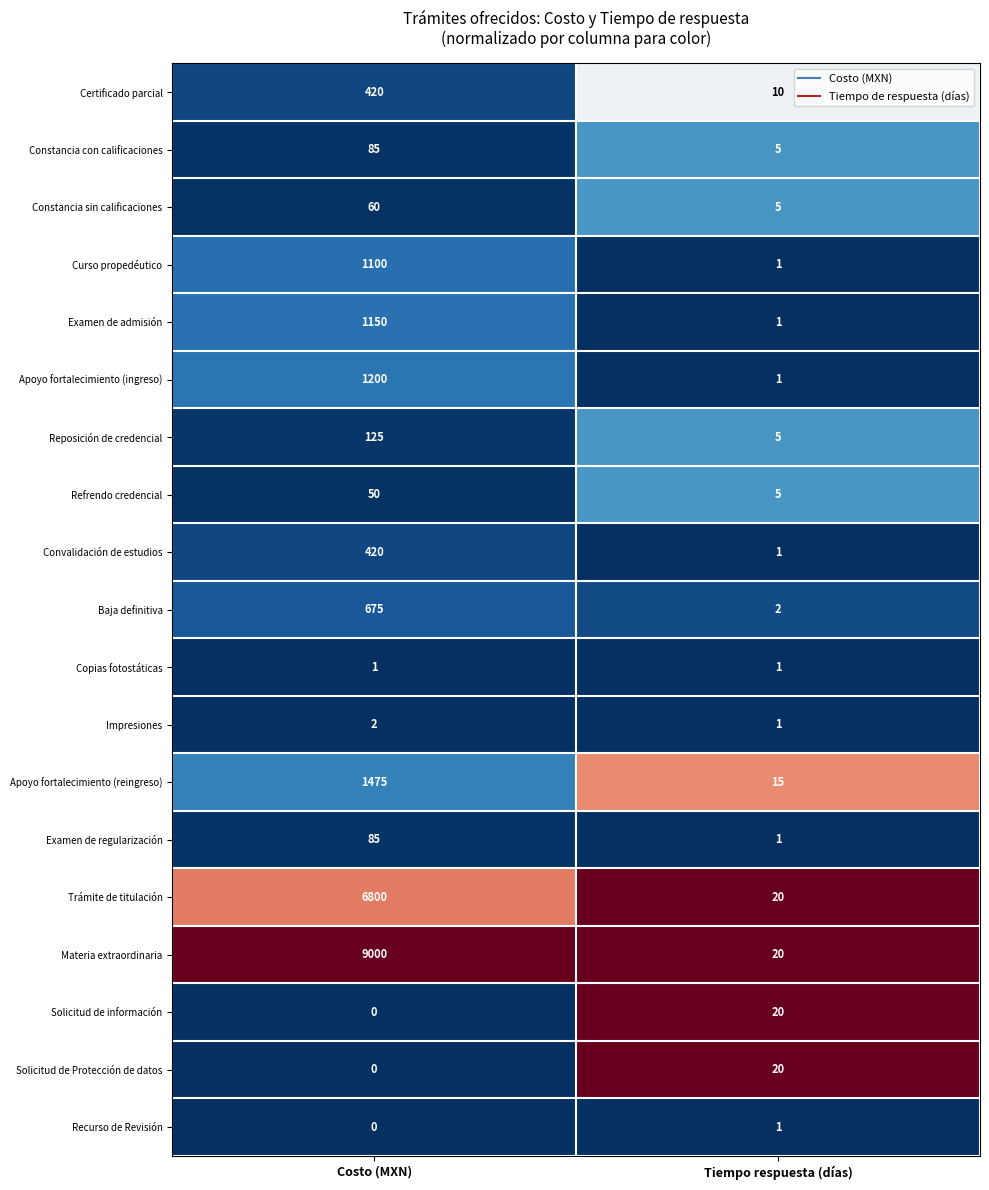

Which series has the largest total across all categories?

Materia extraordinaria